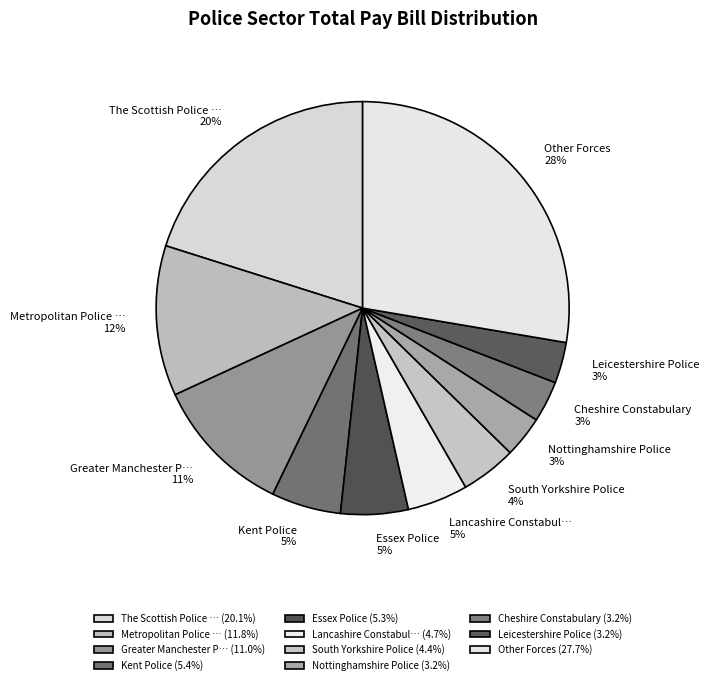

True or false: The Scottish Police … accounts for 20% of the total.

True